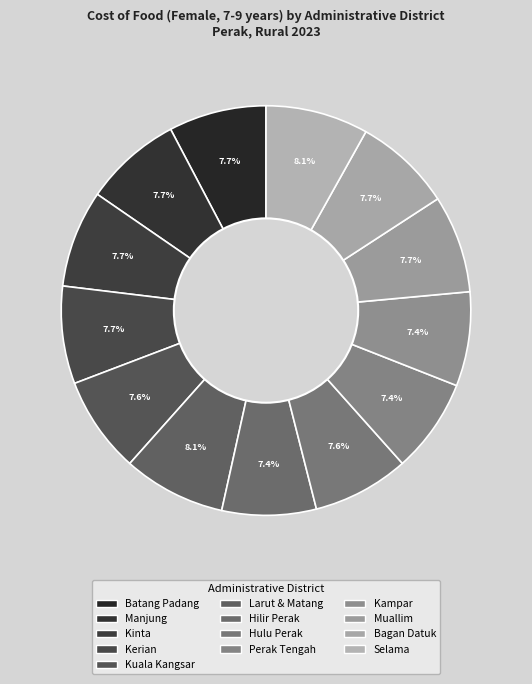

Count the number of slices in the pie.

13